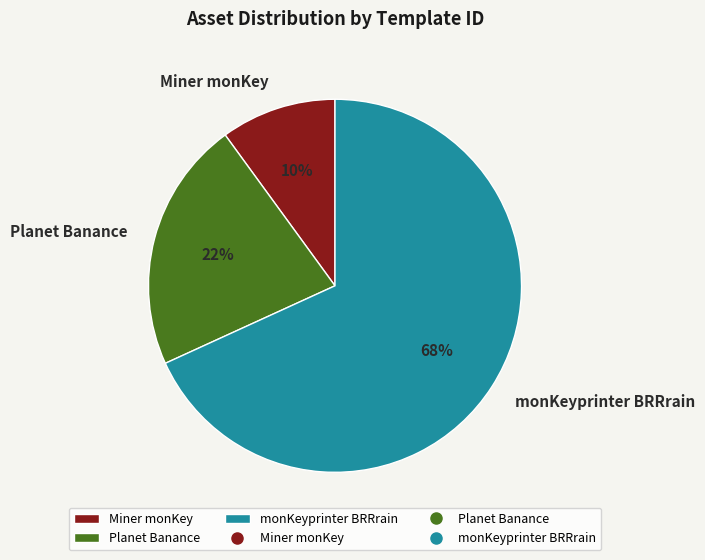

True or false: Planet Banance accounts for 32% of the total.

False